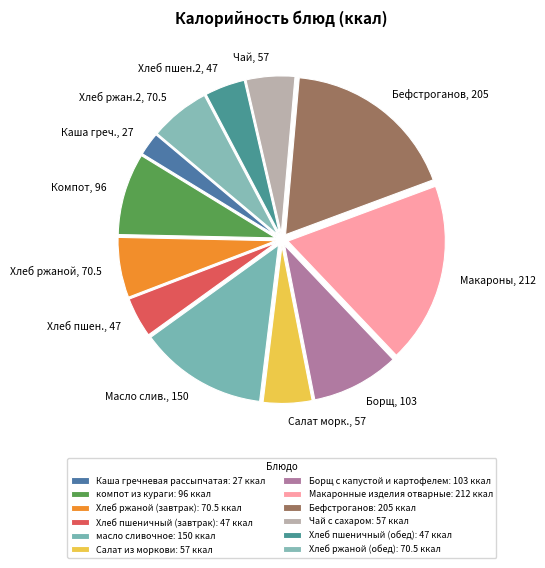

Is there any slice that represents more than half of the pie?

No